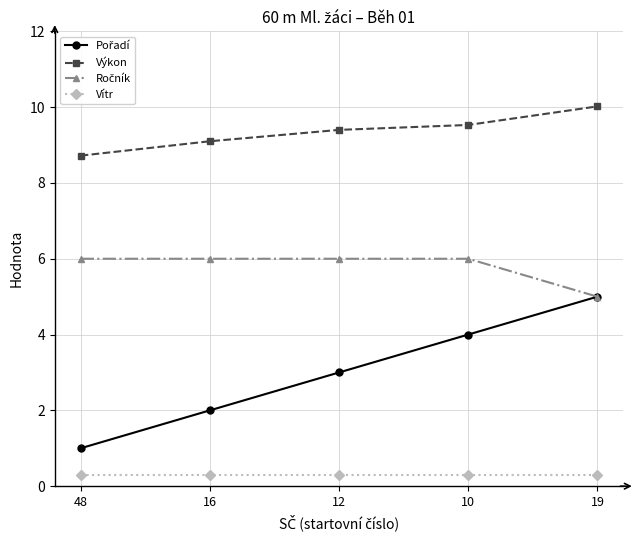

The value of Výkon at 19 is 17.5. True or false?

False